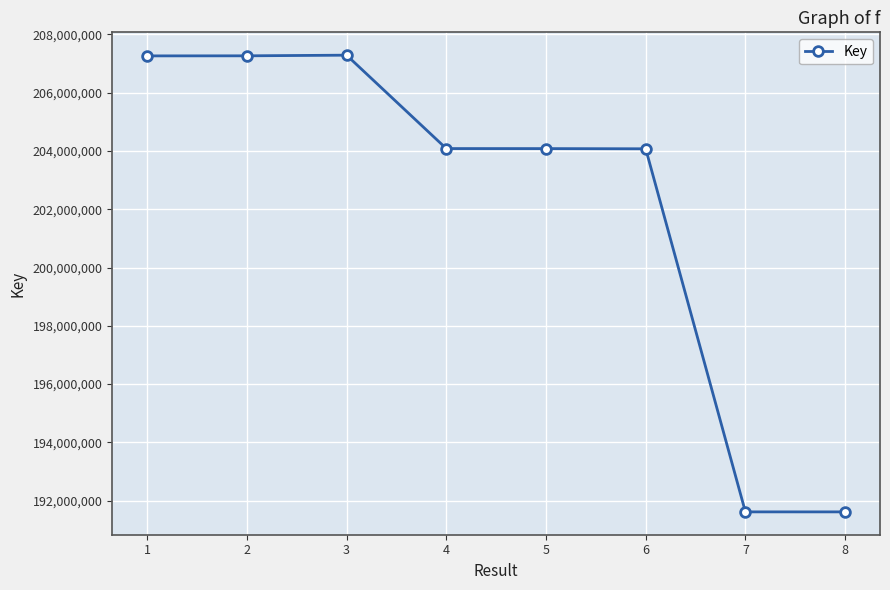

True or false: there are more than 0 points higher than both neighbors.

True